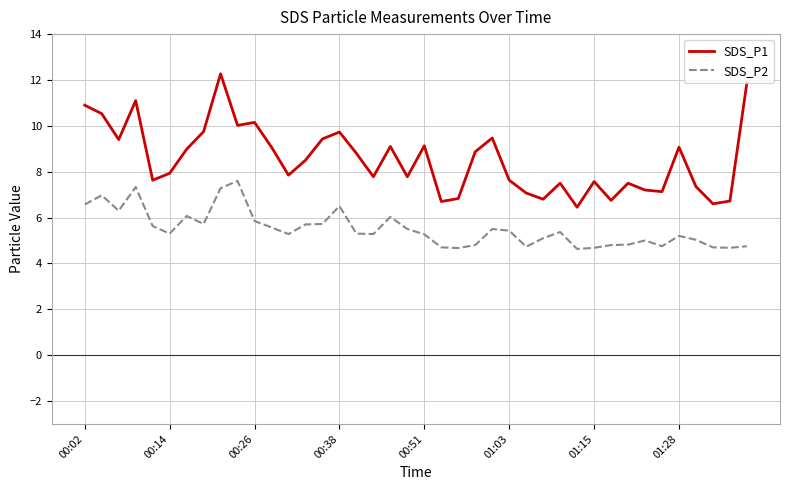

List the series in order of their overall mean, highest first.

SDS_P1, SDS_P2